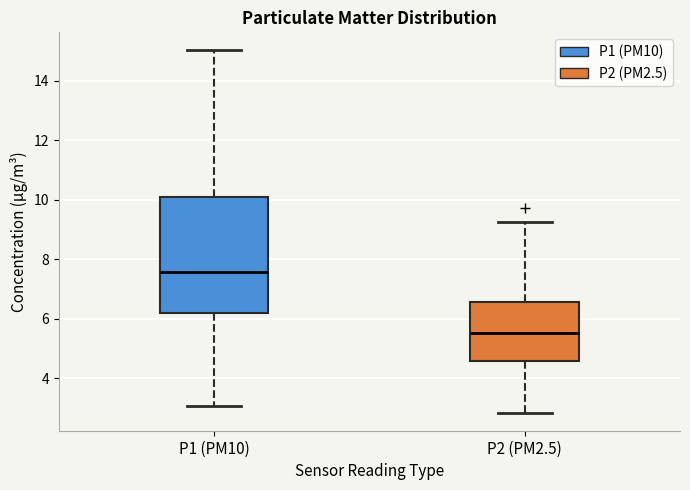

Reading left to right, read every box against the y-axis: the position of its median line, the range the box covers, and the ends of its whiskers. The values are not printed on the chart, so give them approximately, as read against the axis.

P1 (PM10): median 7.6, box 6.2 to 10.0, whiskers 3.0 to 15.0
P2 (PM2.5): median 5.6, box 4.6 to 6.6, whiskers 2.8 to 9.2